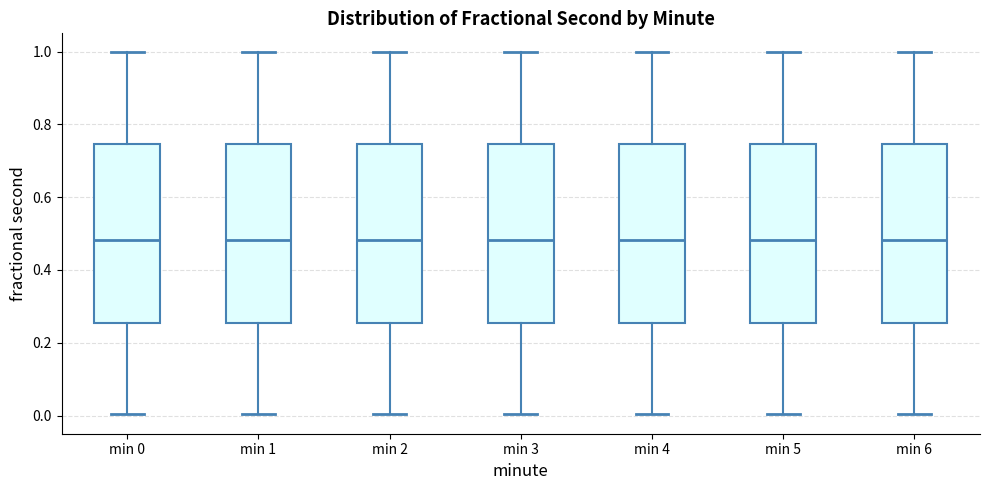

Where does the upper whisker of the box for min 5 end on the y-axis? The values are not printed on the chart, so give them approximately, as read against the axis.

1.00